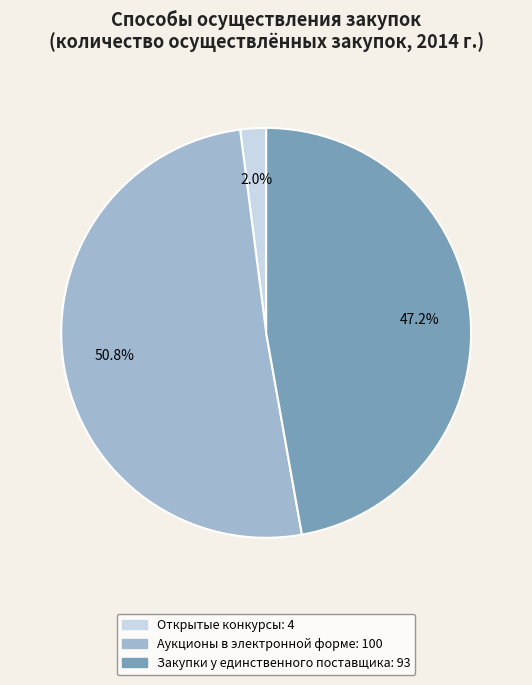

Rank the categories by value from highest to lowest.

Аукционы в электронной форме, Закупки у единственного поставщика, Открытые конкурсы